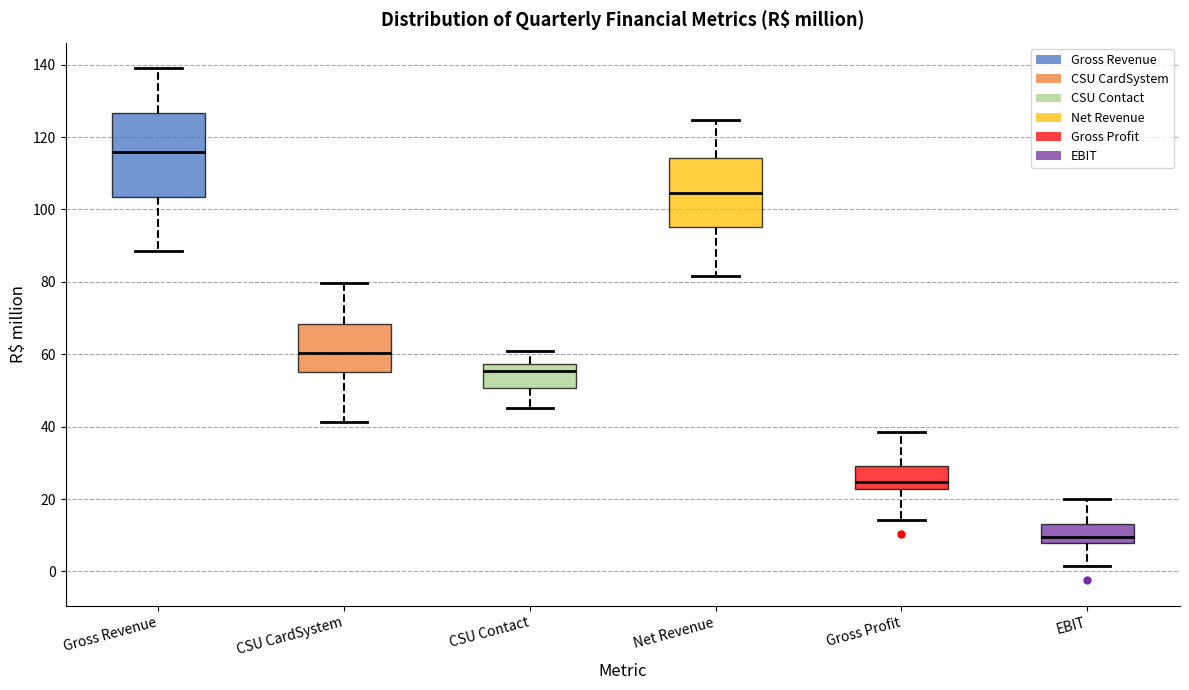

Reading left to right, transcribe this box plot: for each box, give where its median line is, the range the box spans, and where its two whiskers end, as read against the y-axis. The values are not printed on the chart, so give them approximately, as read against the axis.

Gross Revenue: median 116, box 104 to 126, whiskers 88 to 140
CSU CardSystem: median 60, box 56 to 68, whiskers 42 to 80
CSU Contact: median 56, box 50 to 58, whiskers 46 to 60
Net Revenue: median 104, box 96 to 114, whiskers 82 to 124
Gross Profit: median 24, box 22 to 30, whiskers 14 to 38
EBIT: median 10, box 8 to 14, whiskers 2 to 20